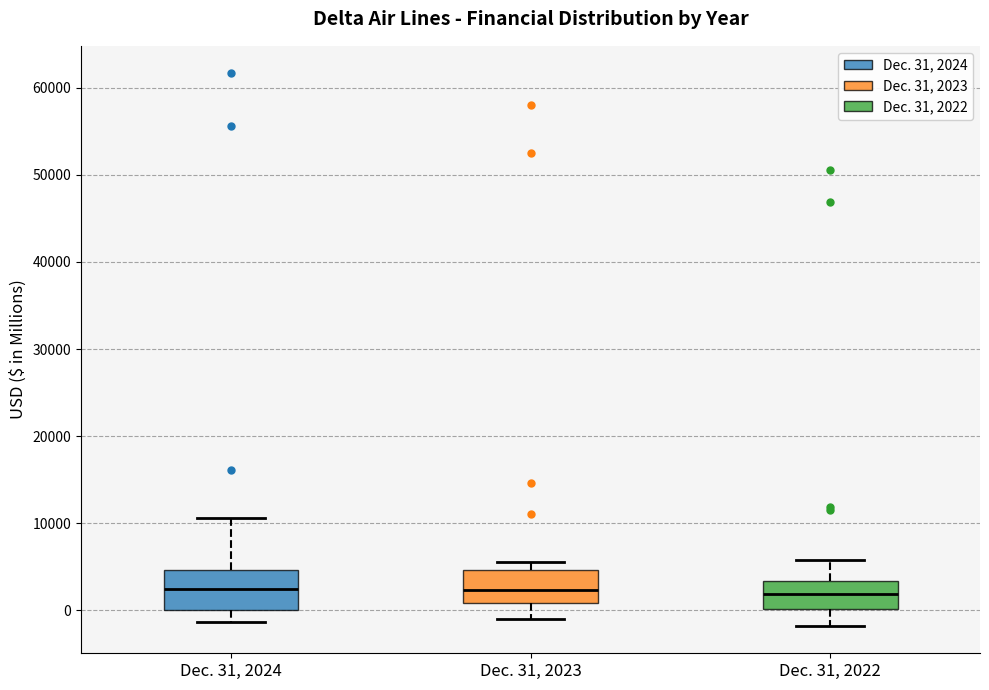

Reading left to right, transcribe this box plot: for each box, give where its median line is, the range the box spans, and where its two whiskers end, as read against the y-axis. The values are not printed on the chart, so give them approximately, as read against the axis.

Dec. 31, 2024: median 2000, box 0 to 5000, whiskers -1000 to 11000
Dec. 31, 2023: median 2000, box 1000 to 5000, whiskers -1000 to 6000
Dec. 31, 2022: median 2000, box 0 to 3000, whiskers -2000 to 6000